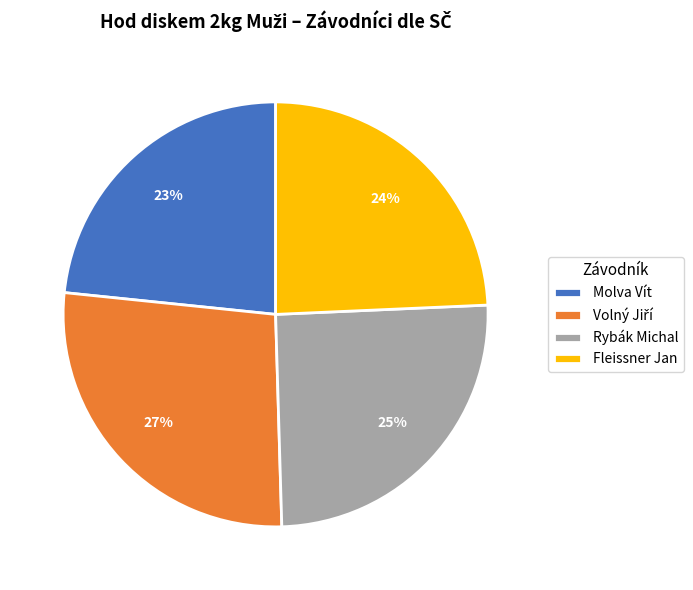

What is the ratio of the value at Molva Vít to the value at Fleissner Jan?

1.0